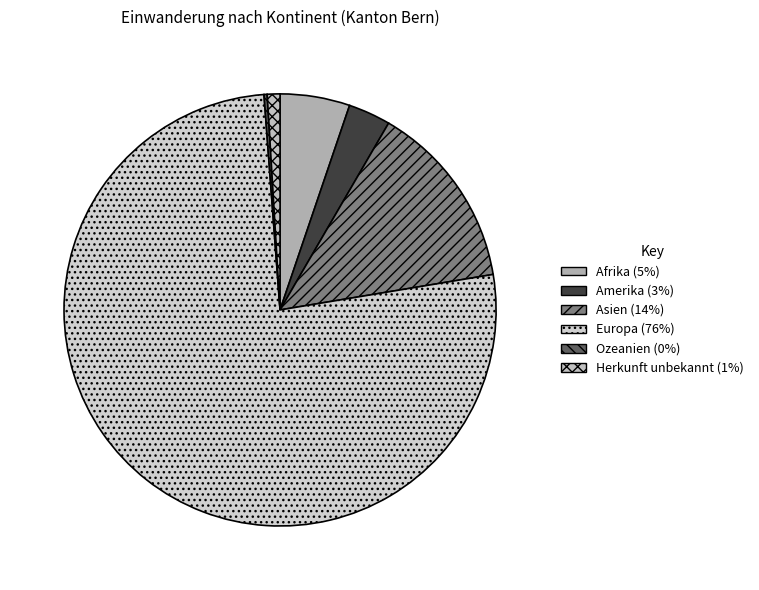

To the nearest percent, what is the combined percentage of Ozeanien and Herkunft unbekannt?

1%